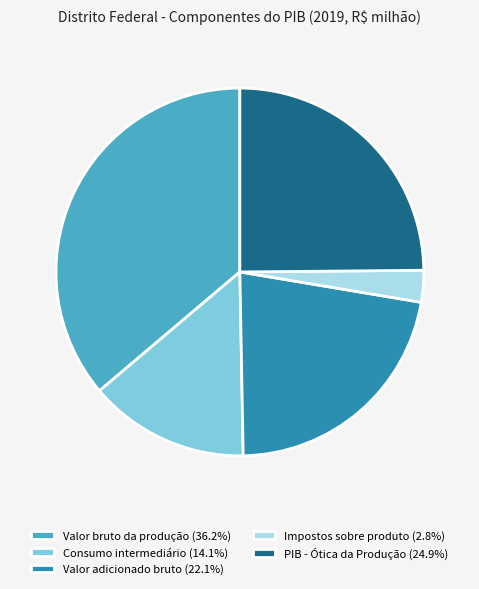

Which slice is the largest?

Valor bruto da produção